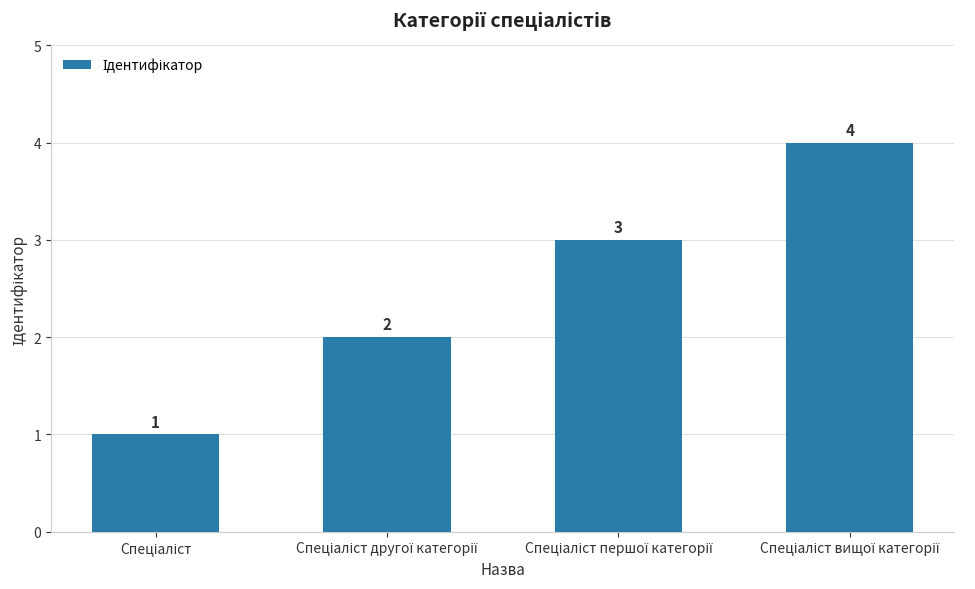

What is the difference between the maximum and minimum values?

3